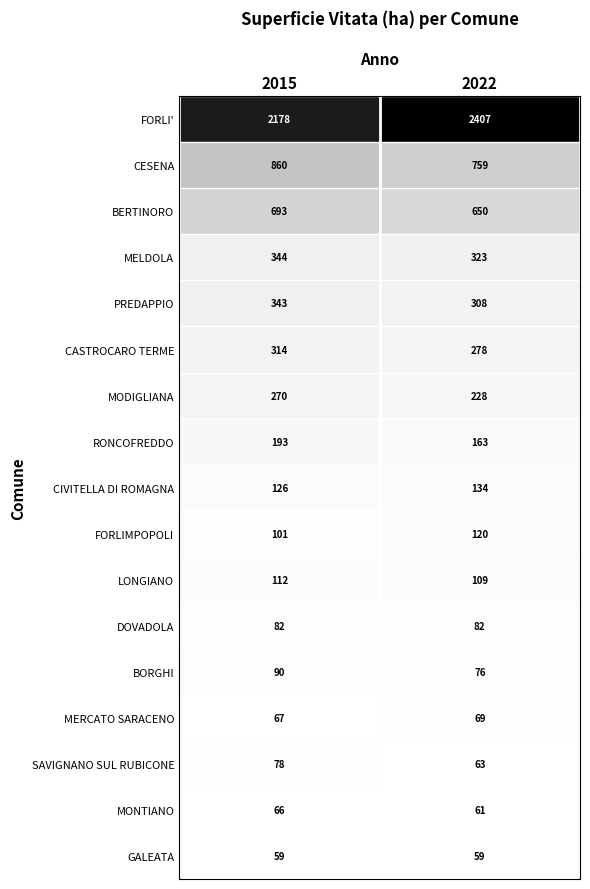

Rank the series by their maximum value, from lowest to highest.

GALEATA, MONTIANO, MERCATO SARACENO, SAVIGNANO SUL RUBICONE, DOVADOLA, BORGHI, LONGIANO, FORLIMPOPOLI, CIVITELLA DI ROMAGNA, RONCOFREDDO, MODIGLIANA, CASTROCARO TERME, PREDAPPIO, MELDOLA, BERTINORO, CESENA, FORLI'